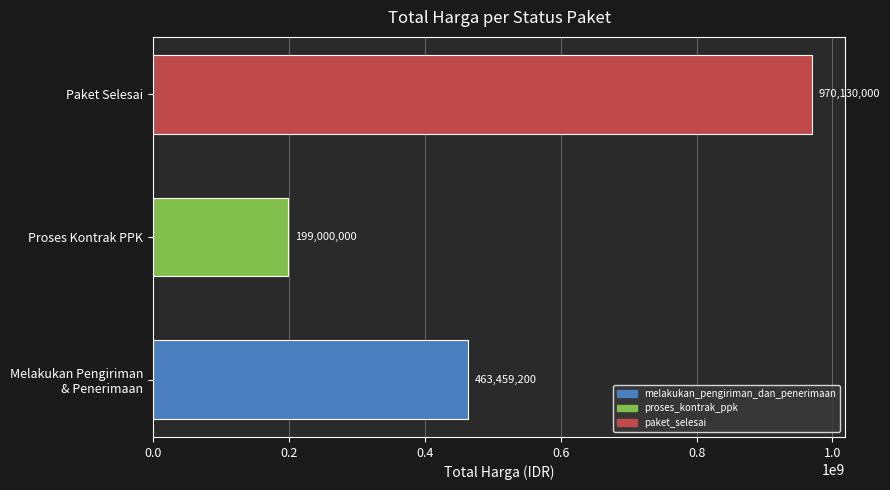

Reading bottom to top, extract all data points from this chart.

463459200	199000000	970130000